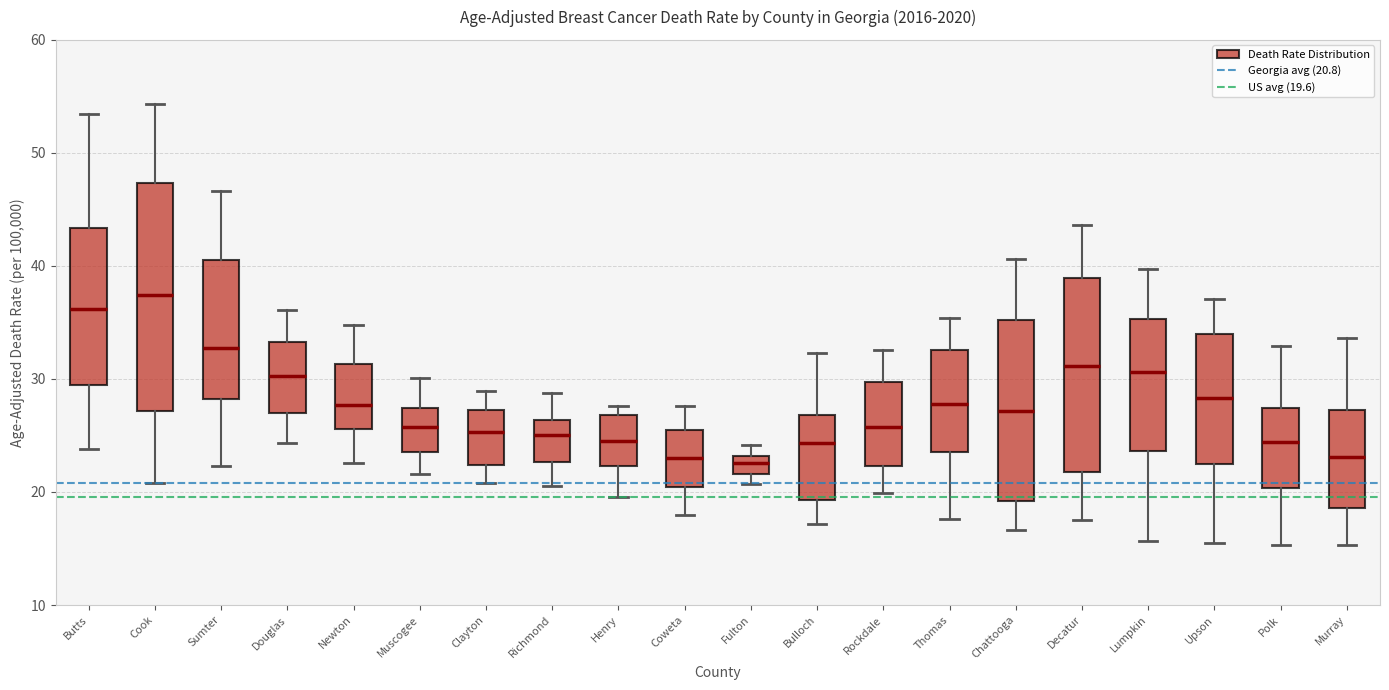

Reading left to right, read every box against the y-axis: the position of its median line, the range the box covers, and the ends of its whiskers. The values are not printed on the chart, so give them approximately, as read against the axis.

Butts: median 36, box 29 to 43, whiskers 24 to 53
Cook: median 37, box 27 to 47, whiskers 21 to 54
Sumter: median 33, box 28 to 41, whiskers 22 to 47
Douglas: median 30, box 27 to 33, whiskers 24 to 36
Newton: median 28, box 26 to 31, whiskers 23 to 35
Muscogee: median 26, box 24 to 27, whiskers 22 to 30
Clayton: median 25, box 22 to 27, whiskers 21 to 29
Richmond: median 25, box 23 to 26, whiskers 21 to 29
Henry: median 25, box 22 to 27, whiskers 20 to 28
Coweta: median 23, box 20 to 26, whiskers 18 to 28
Fulton: median 23 (inside the box), box 22 to 23, whiskers 21 to 24
Bulloch: median 24, box 19 to 27, whiskers 17 to 32
Rockdale: median 26, box 22 to 30, whiskers 20 to 33
Thomas: median 28, box 24 to 33, whiskers 18 to 35
Chattooga: median 27, box 19 to 35, whiskers 17 to 41
Decatur: median 31, box 22 to 39, whiskers 18 to 44
Lumpkin: median 31, box 24 to 35, whiskers 16 to 40
Upson: median 28, box 23 to 34, whiskers 16 to 37
Polk: median 24, box 20 to 27, whiskers 15 to 33
Murray: median 23, box 19 to 27, whiskers 15 to 34